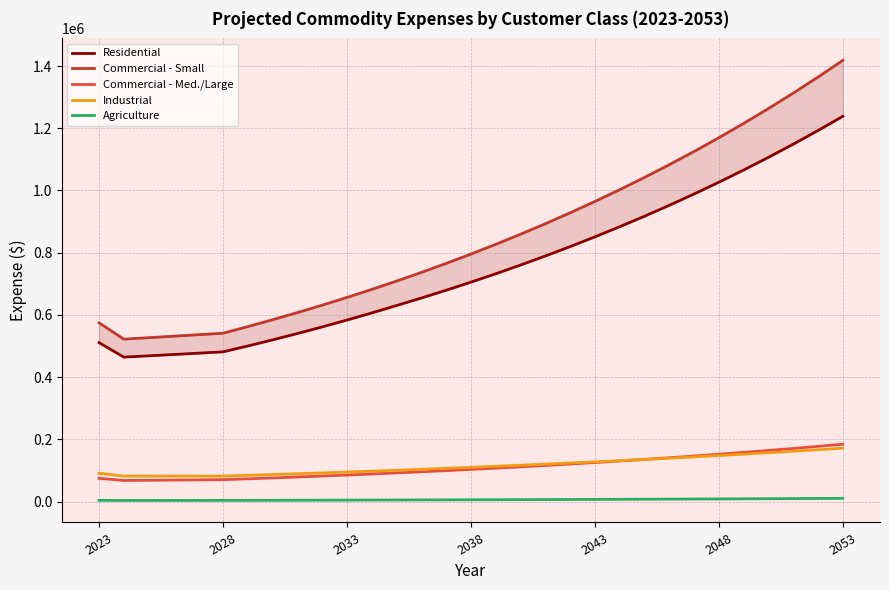

What is the highest value of the Commercial - Med./Large series?

184458.2